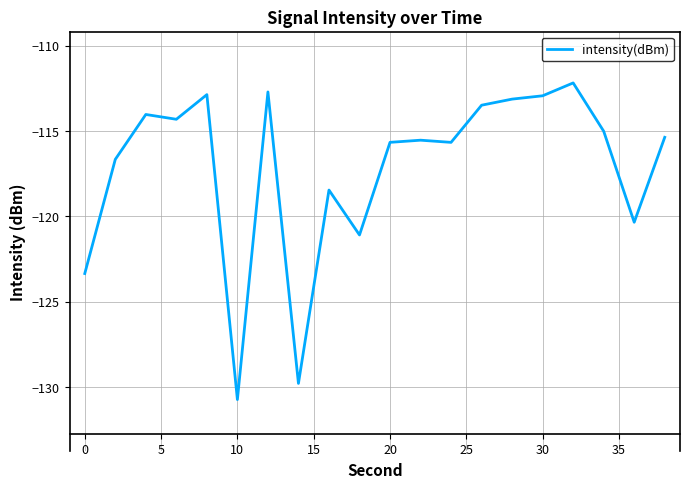

What is the greatest value displayed?

-112.2